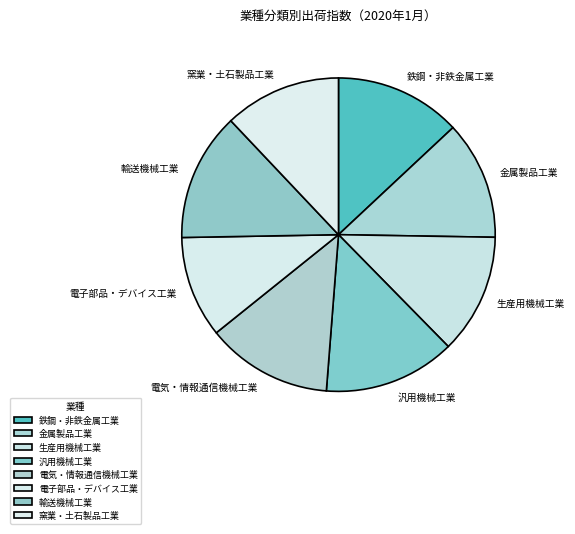

Which has a higher value, 汎用機械工業 or 窯業・土石製品工業?

汎用機械工業